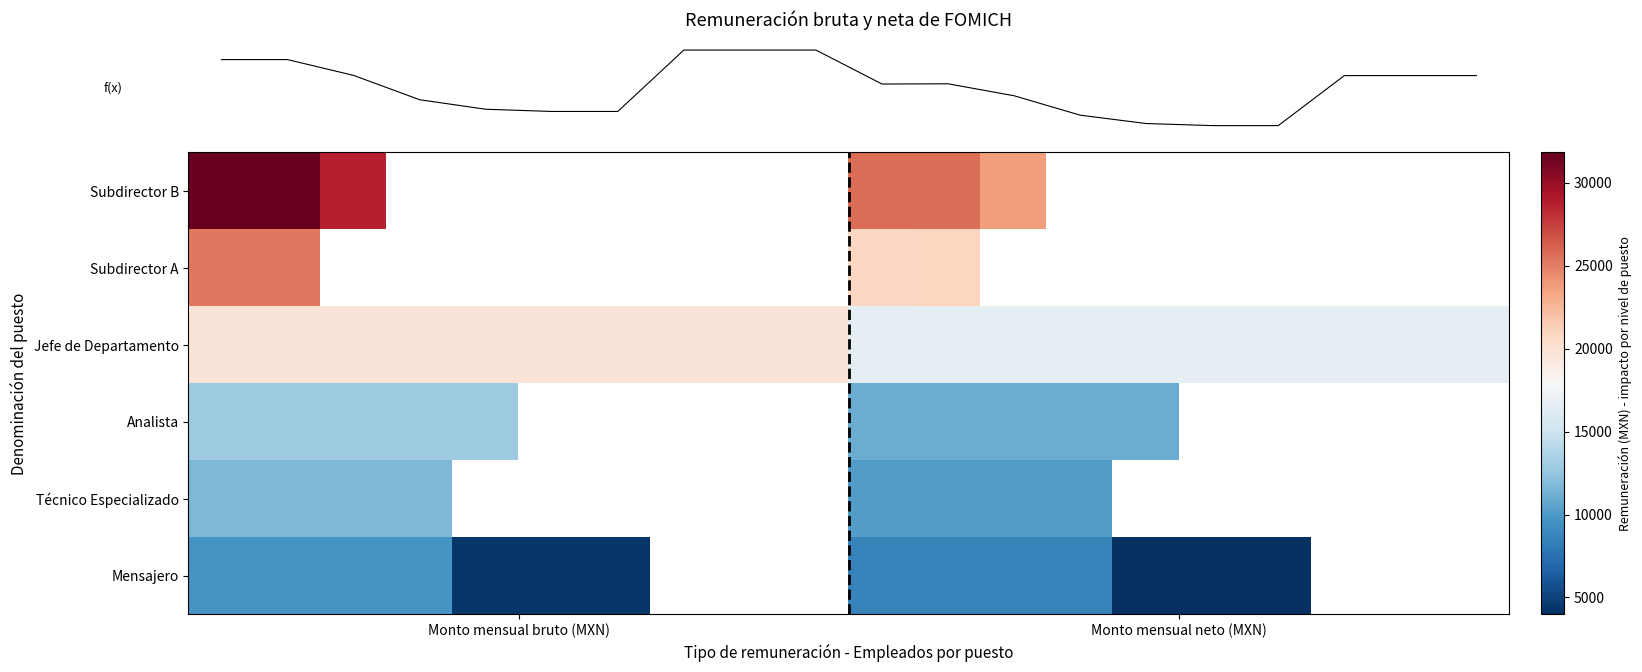

At which category does the chart reach its peak across all series?

Monto mensual bruto (MXN)